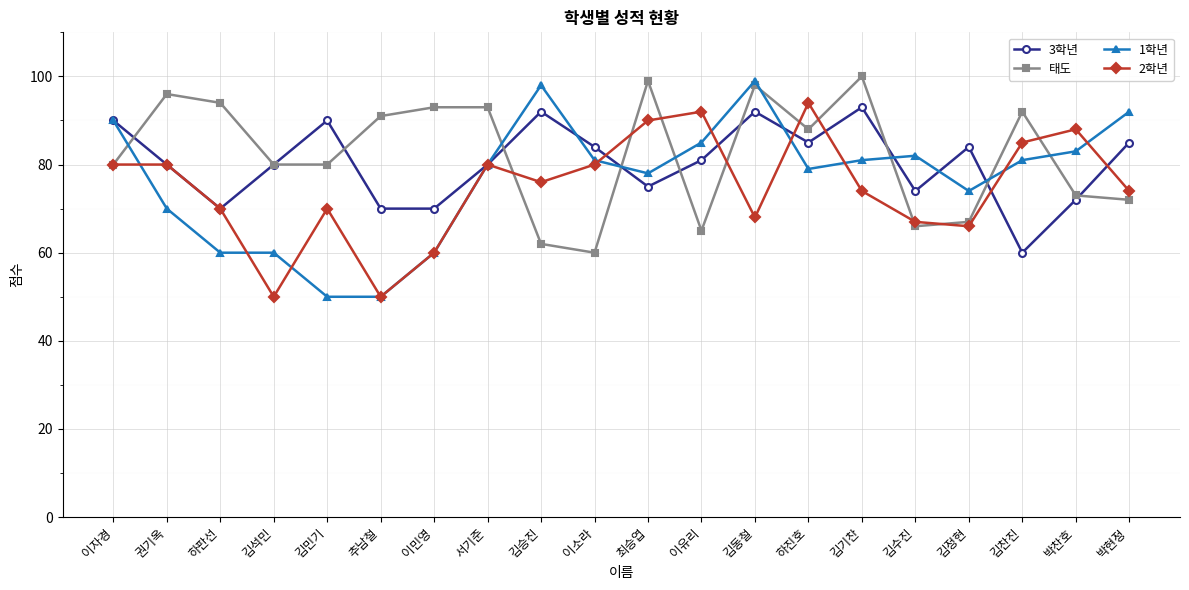

Read the 3학년 value at 권기옥.

80